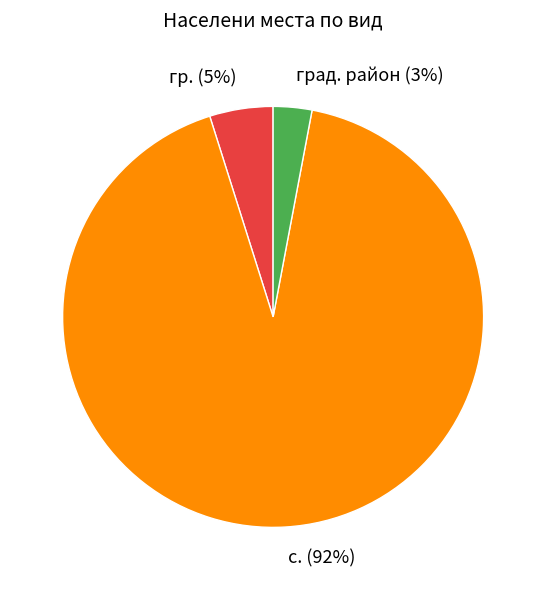

Between с. and град. район, which is larger?

с.